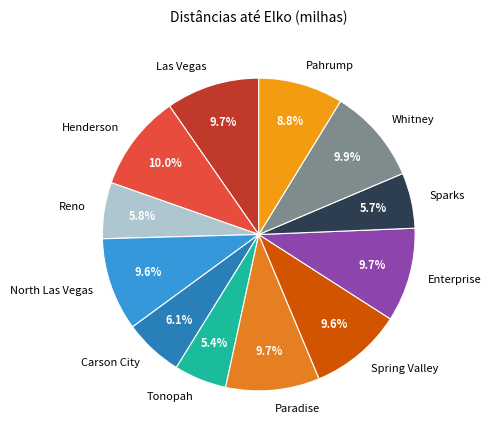

To the nearest percent, what percentage of the pie is Carson City?

6%